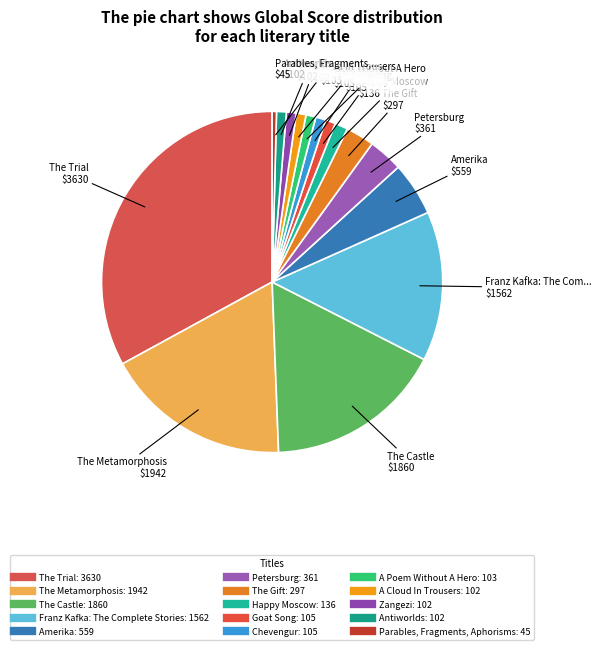

Count the number of slices in the pie.

15